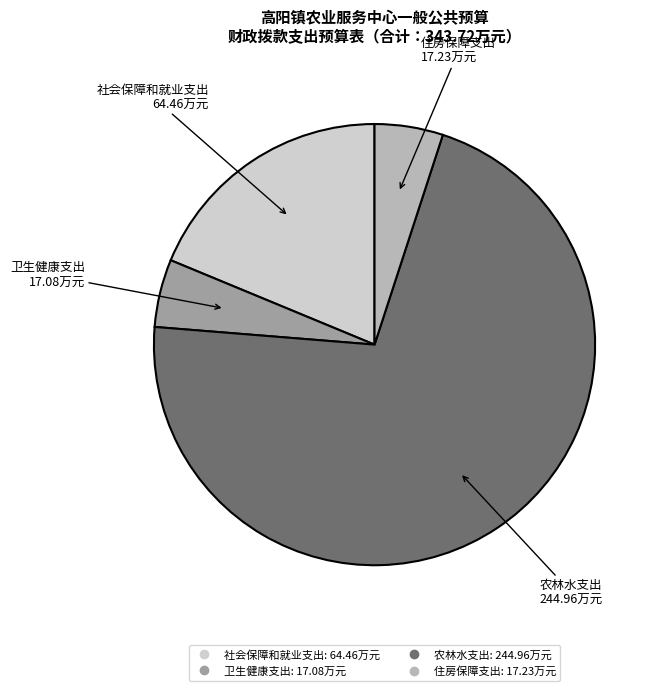

The 农林水支出 slice represents 85% of the pie. True or false?

False